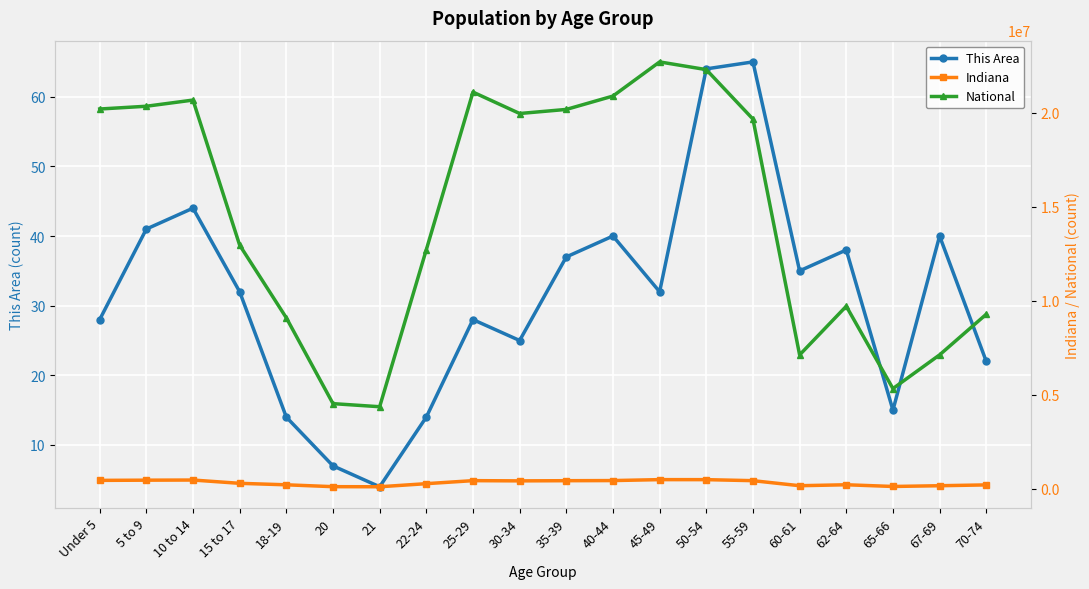

True or false: This Area and National intersect in this chart.

False